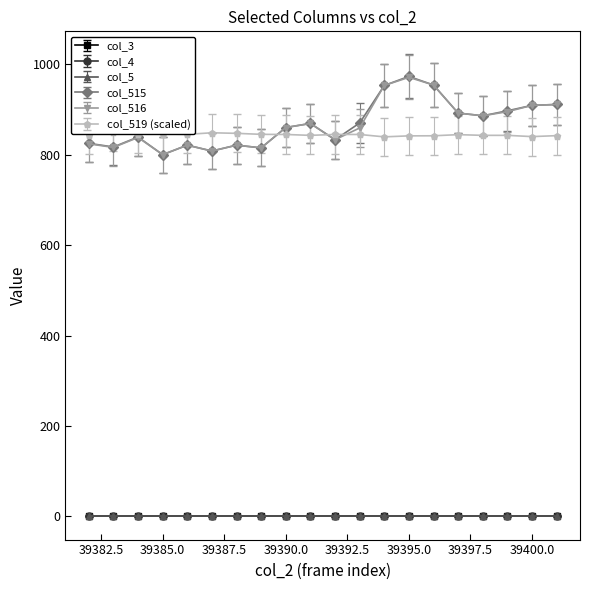

At which label does col_516 reach its peak?

39395.0